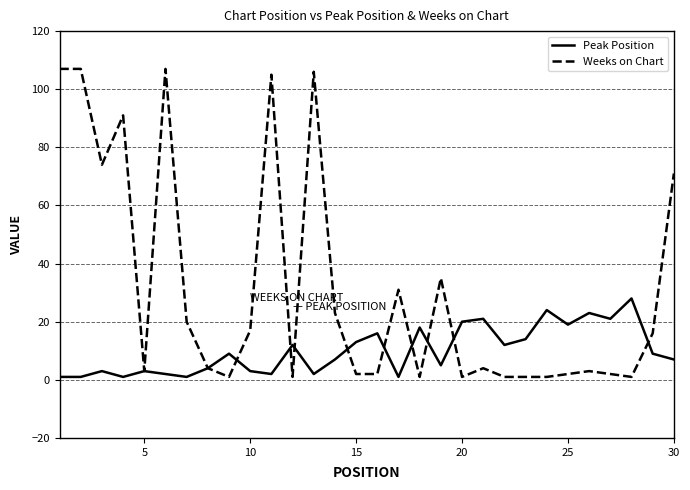

Rank the series by their maximum value, from lowest to highest.

Peak Position, Weeks on Chart